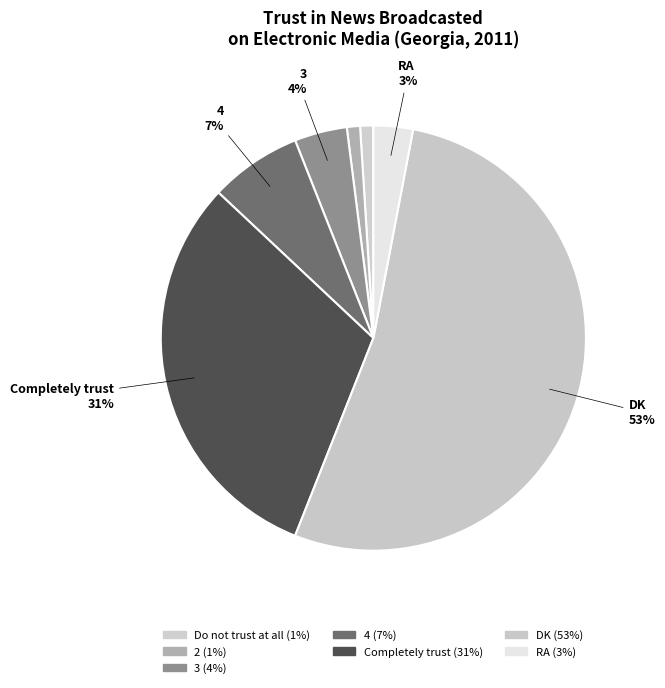

To the nearest percent, what portion does 3 represent?

4%